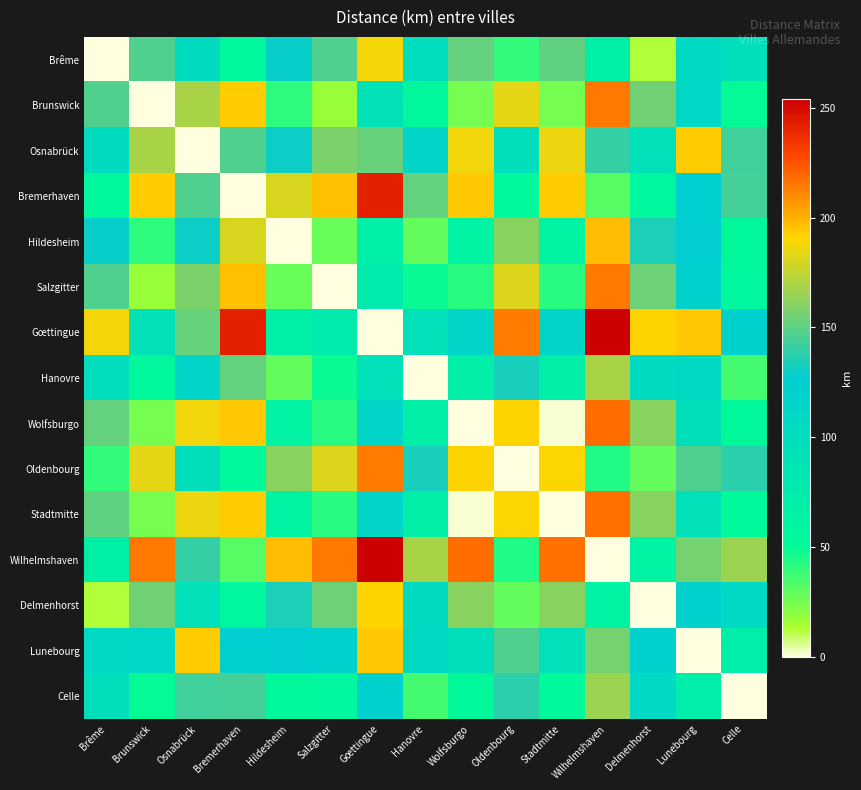

Which series has the widest spread of values?

Gœttingue